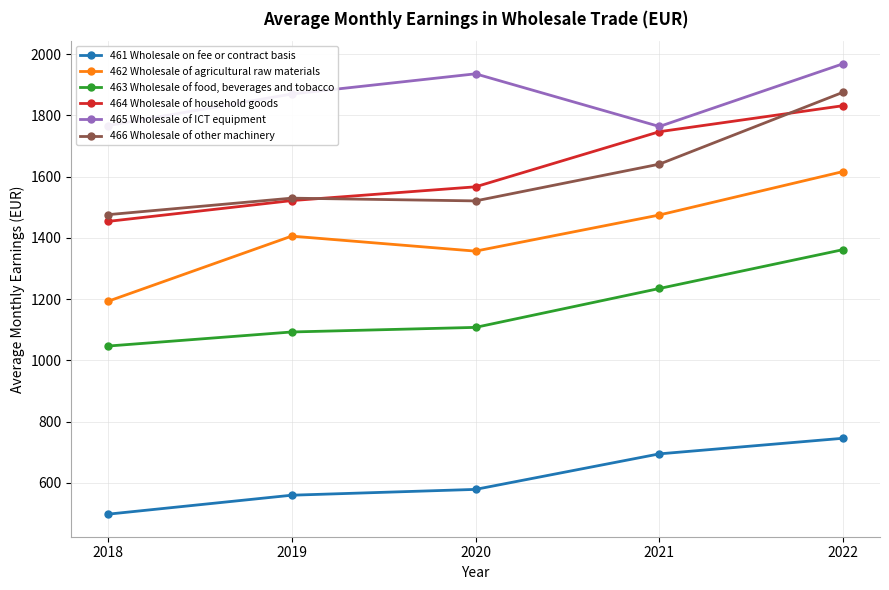

True or false: 461 Wholesale on fee or contract basis and 462 Wholesale of agricultural raw materials cross at least once.

False